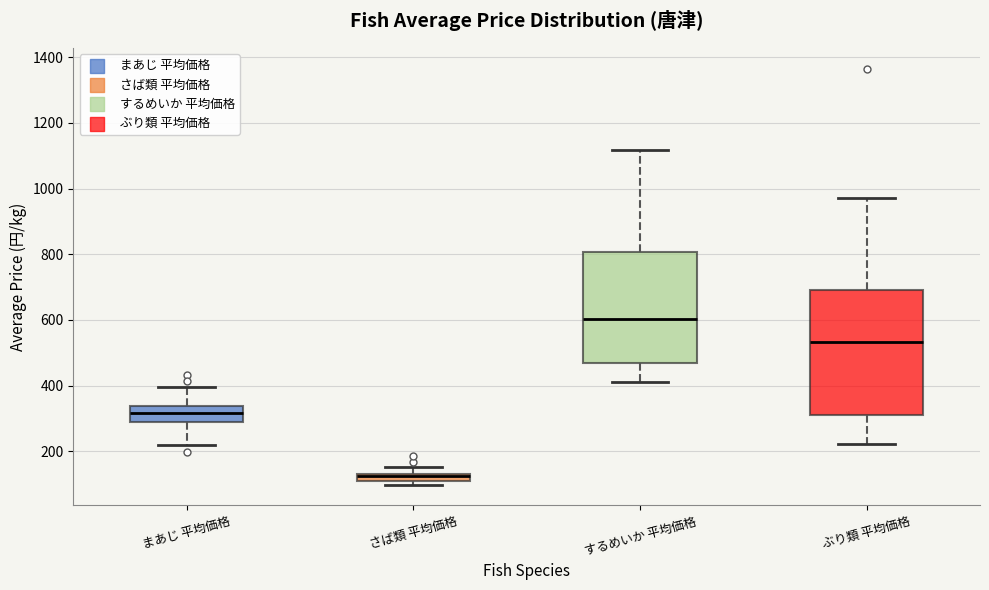

Comparing the boxes themselves (not the whiskers), which one is the tallest?

ぶり類 平均価格